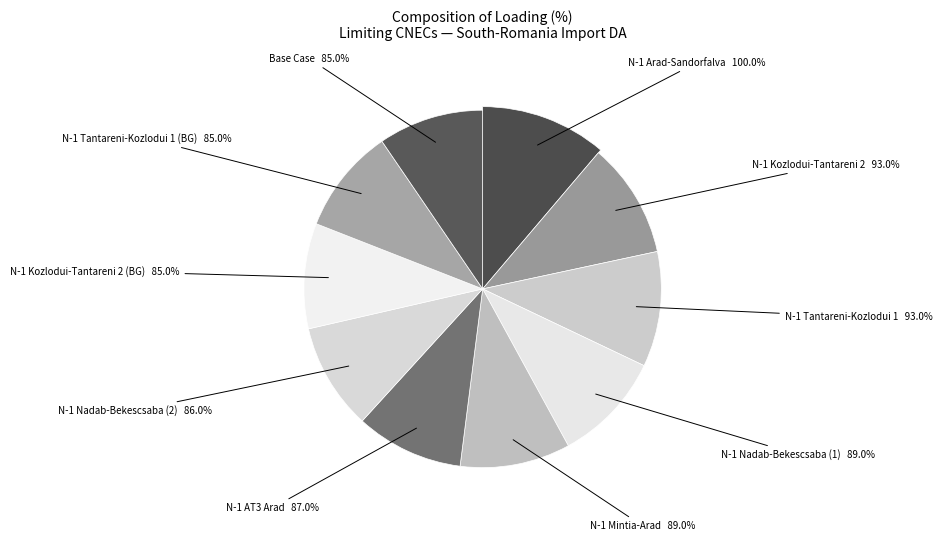

Which category has the biggest portion of the pie?

N-1 Arad-Sandorfalva